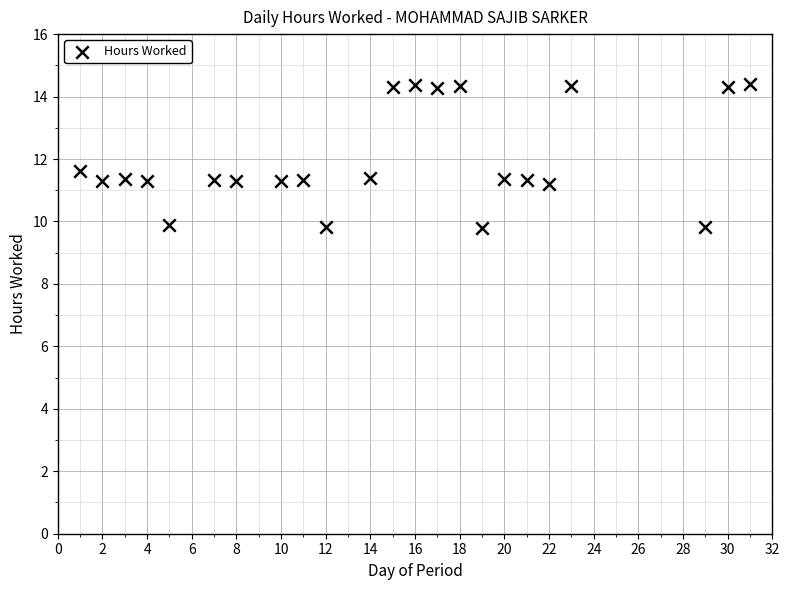

What Y value in the scatter plot is closest to 12?

11.6